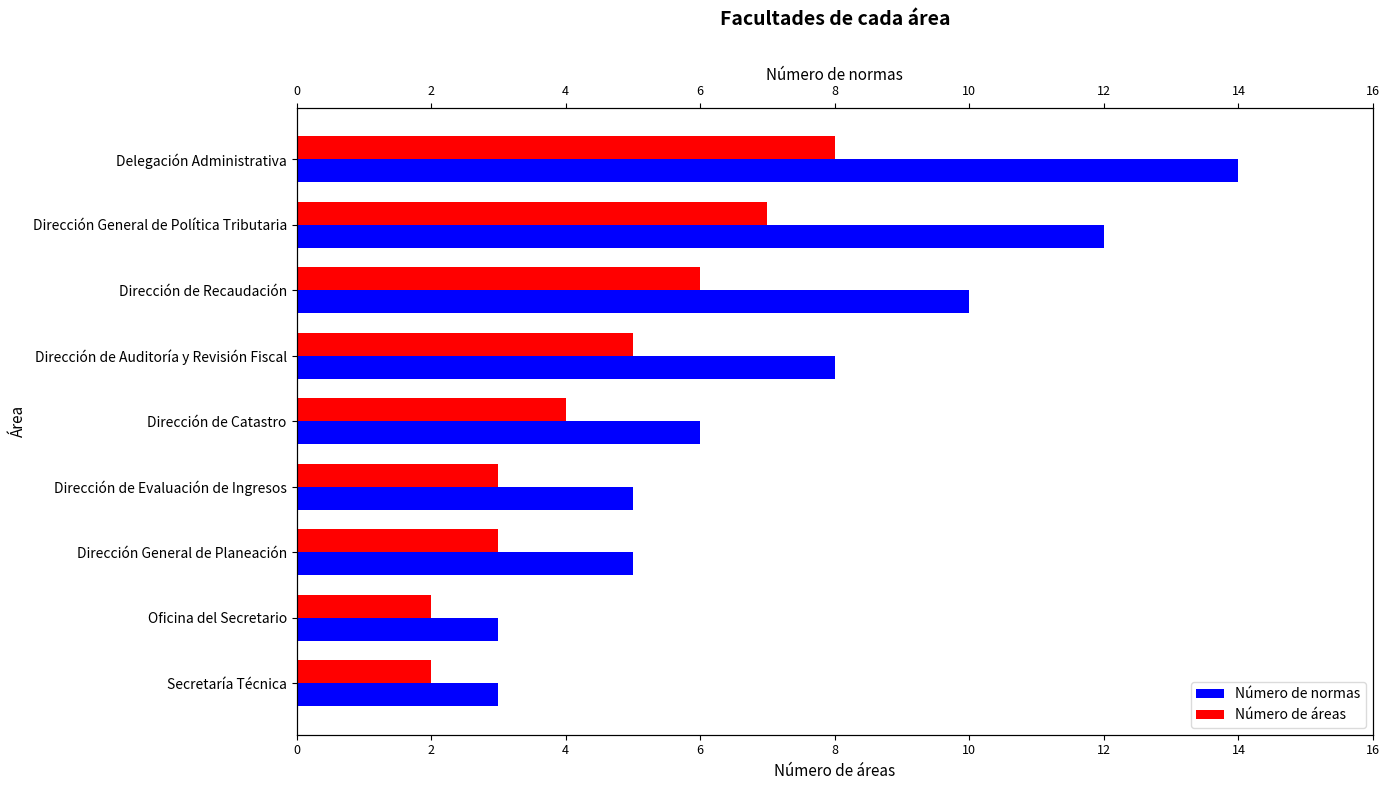

What is the maximum value for Número de áreas?

8